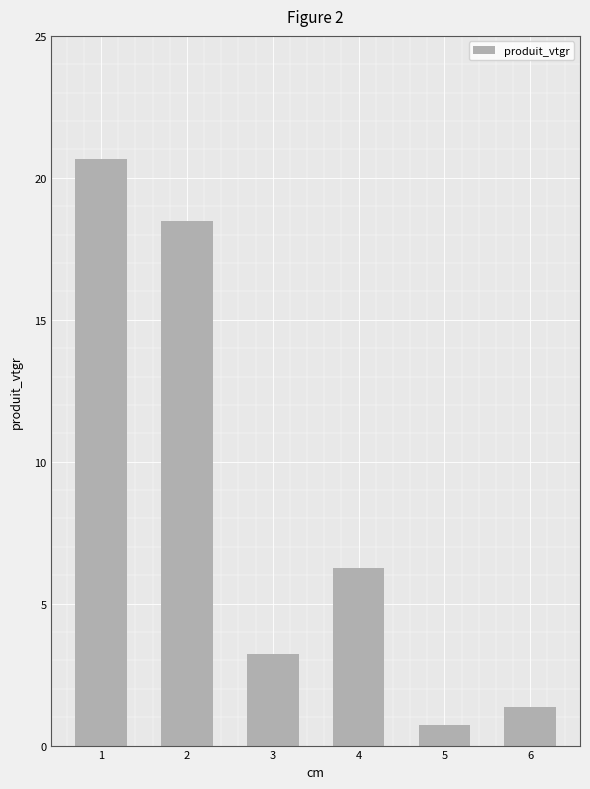

The value at 4 is 9.7. True or false?

False